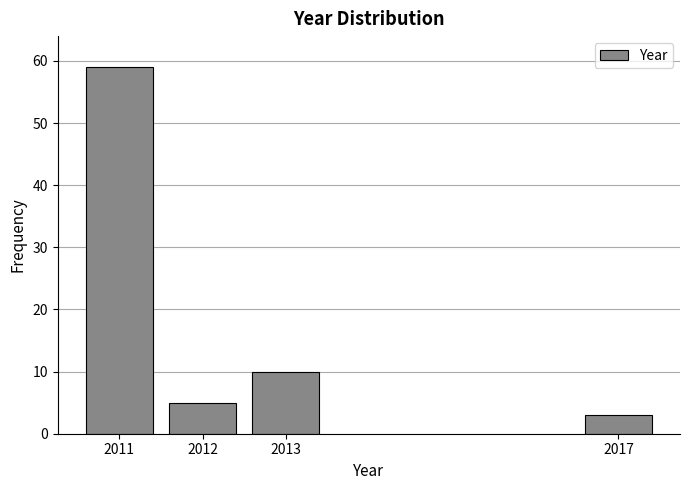

Reading right to left, what are all the values shown in this chart?

2017=3	2013=10	2012=5	2011=59